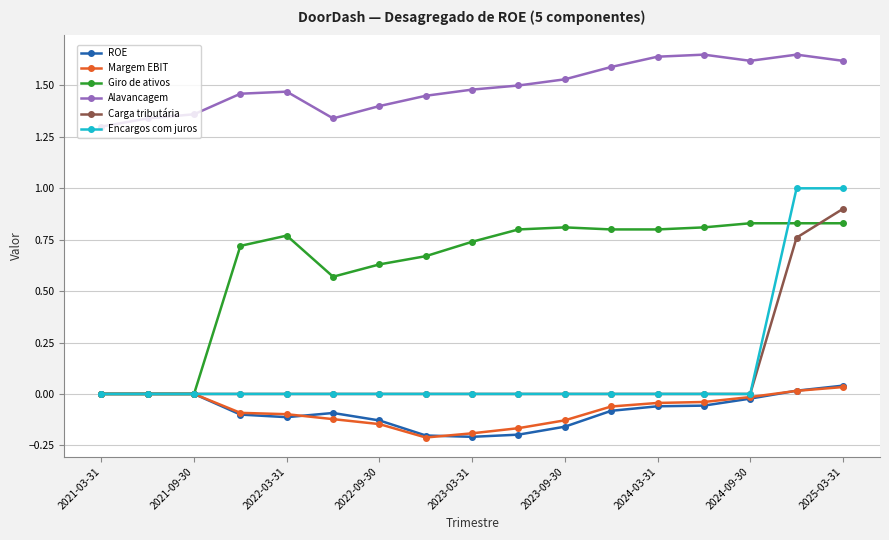

Which series has the widest spread of values?

Encargos com juros